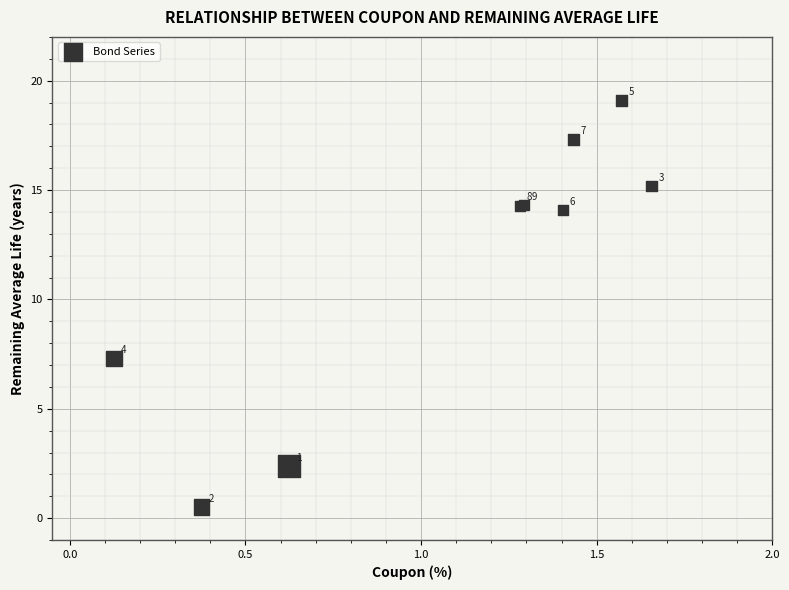

What Y value in the scatter plot is closest to 9?

7.3